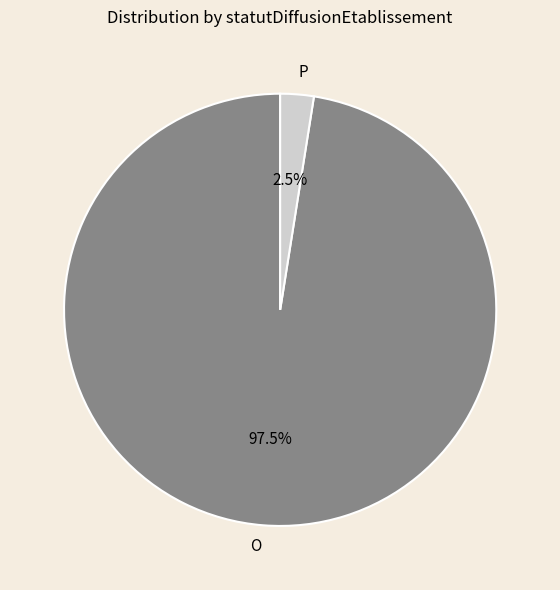

What is the ratio of the value at O to the value at P?

39.0